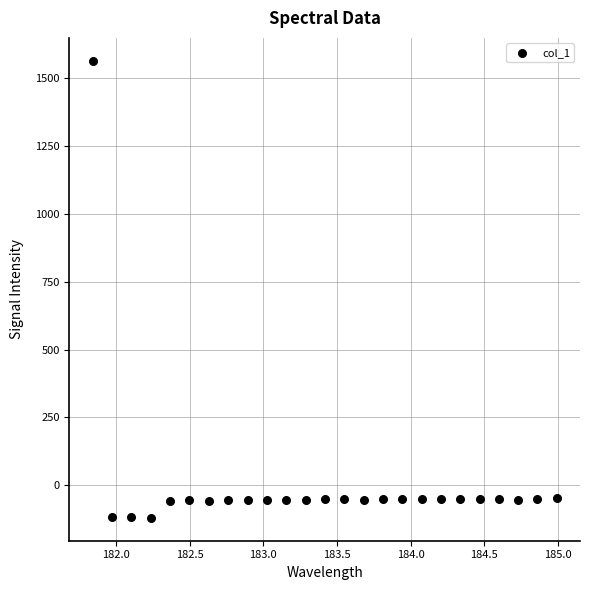

What is the range of X values (max minus min)?

3.1